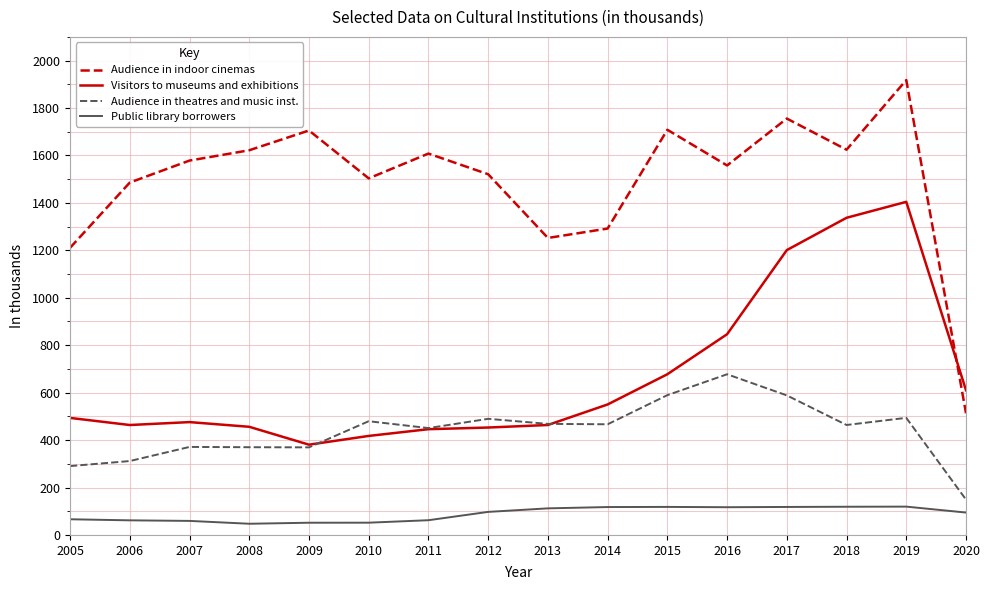

What is the sum of the Public library borrowers values at 2007 and 2006?

120.8